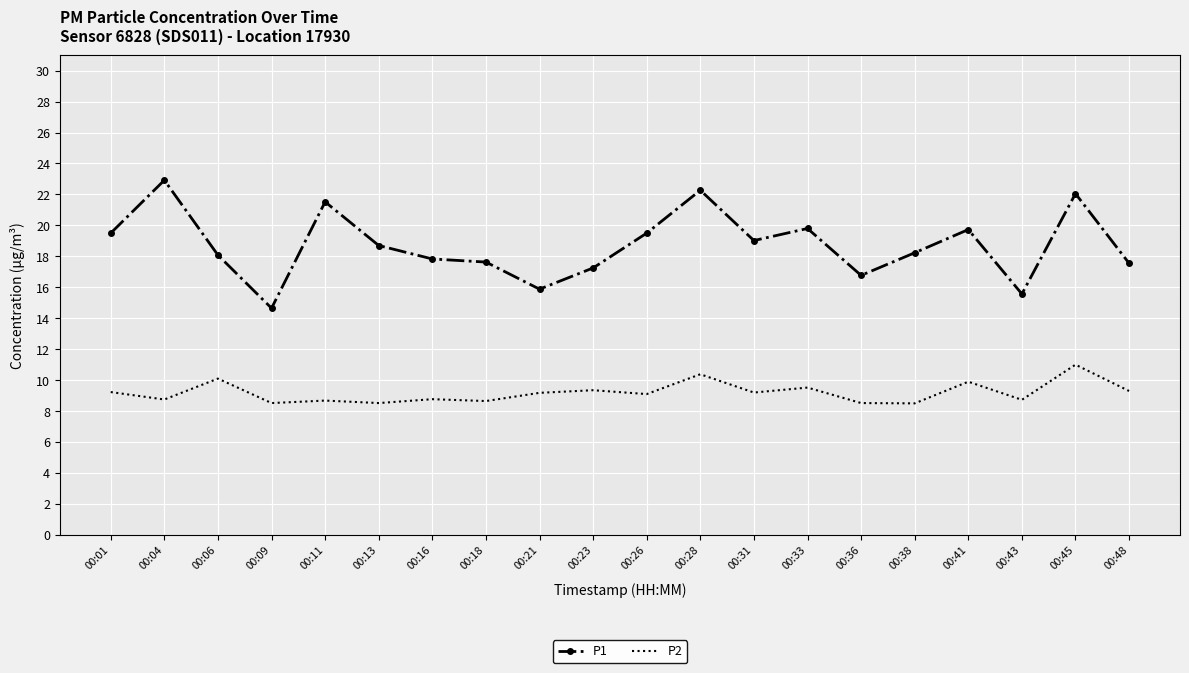

Which series has the widest spread of values?

P1